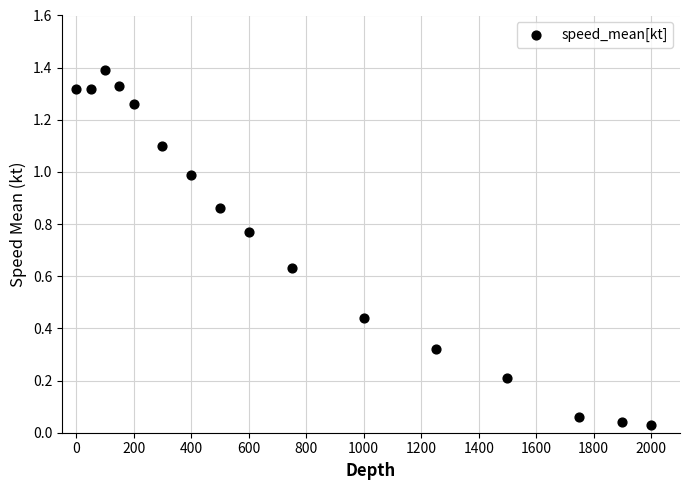

What is the range of Y values (max minus min)?

1.4